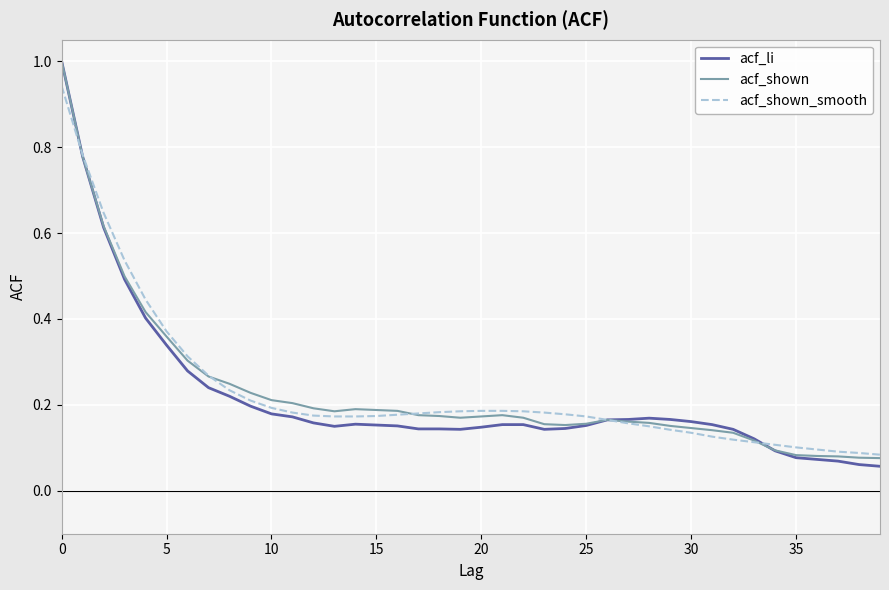

Which series has the widest spread of values?

acf_li